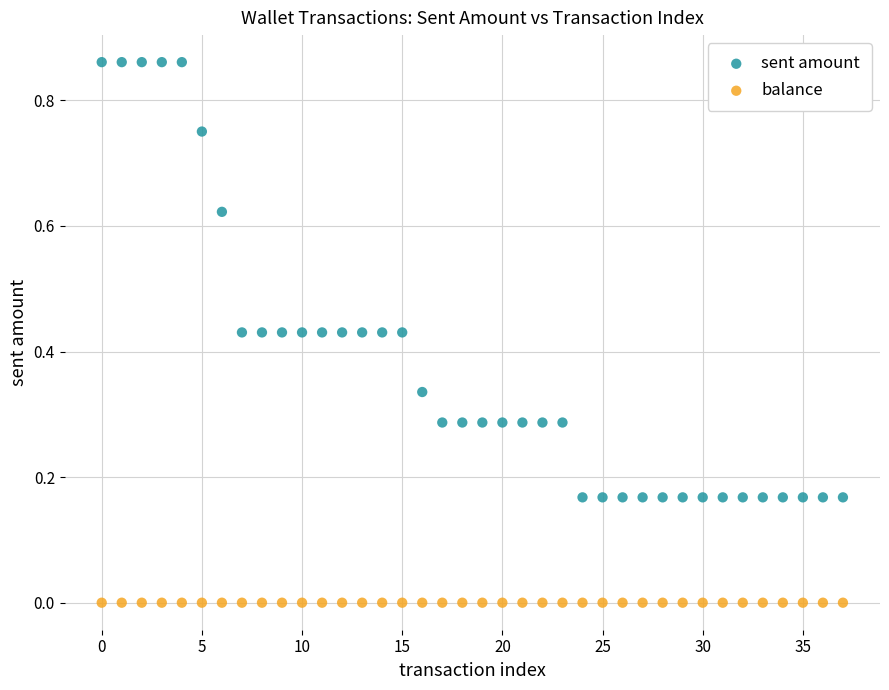

Which series contains the lowest Y value?

balance